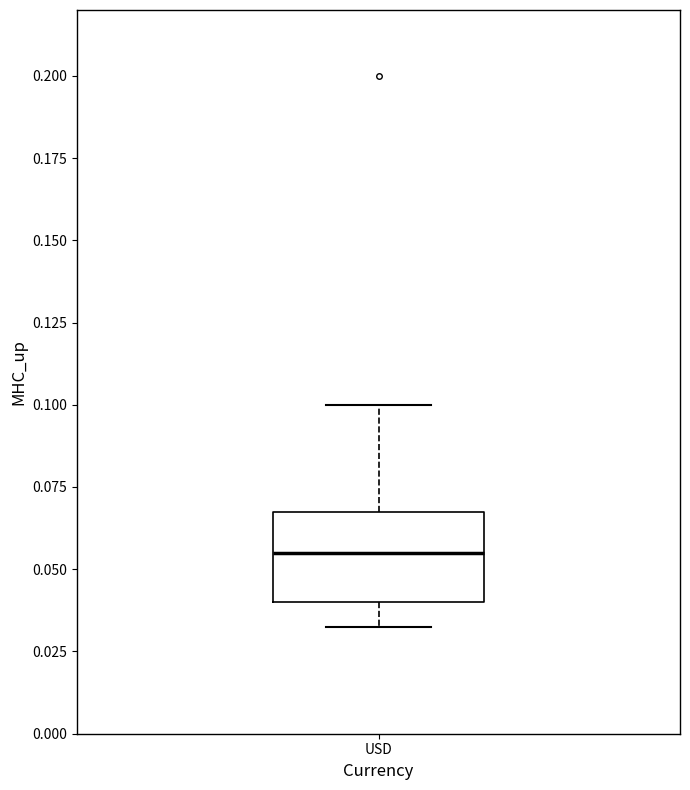

Where is the upper edge of the box for USD on the y-axis? The values are not printed on the chart, so give them approximately, as read against the axis.

0.070